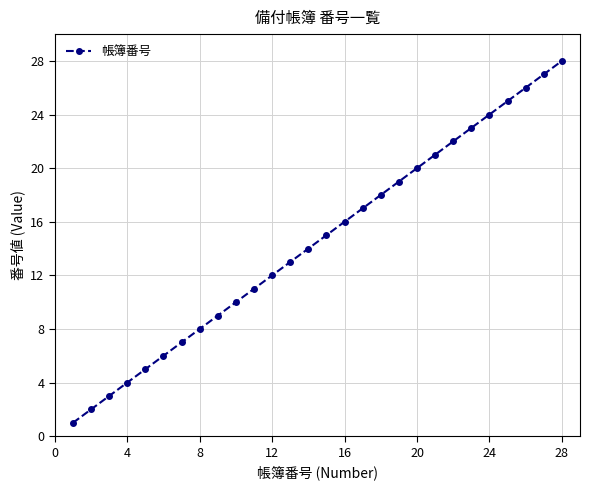

How many series are shown in this chart?

1